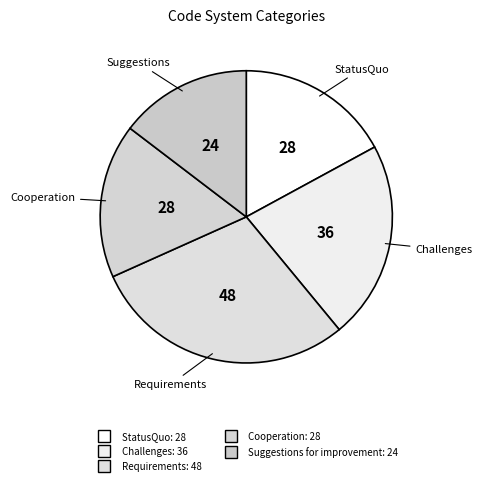

Does Challenges represent more than half of the total?

No